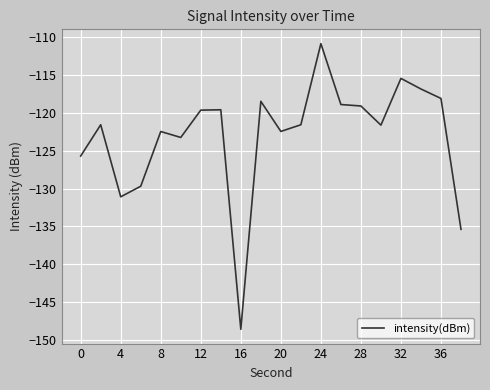

What is the greatest value displayed?

-110.8